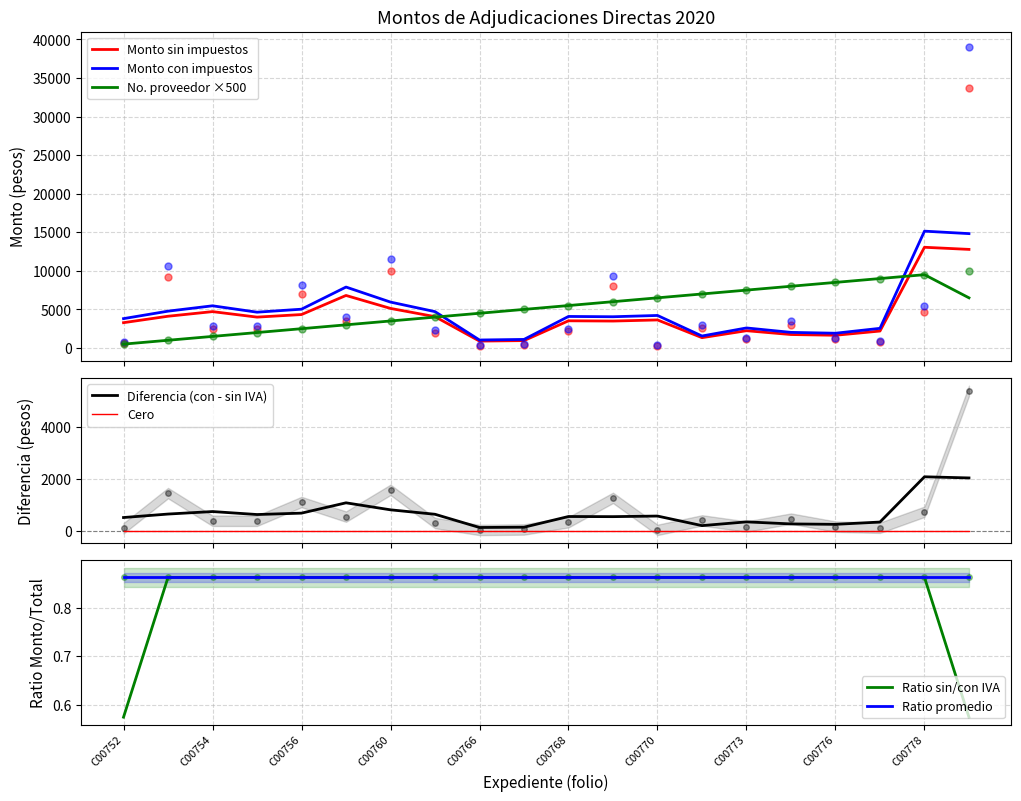

True or false: Diferencia (con - sin IVA) and Cero intersect in this chart.

False